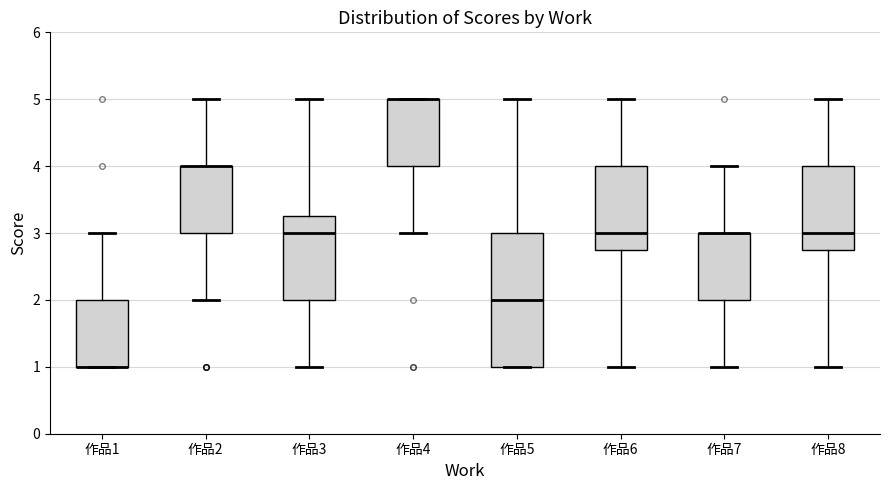

Reading left to right, read every box against the y-axis: the position of its median line, the range the box covers, and the ends of its whiskers. The values are not printed on the chart, so give them approximately, as read against the axis.

作品1: median 1.0 (drawn on the box's lower edge), box 1.0 to 2.0, whiskers 1.0 to 3.0
作品2: median 4.0 (drawn on the box's upper edge), box 3.0 to 4.0, whiskers 2.0 to 5.0
作品3: median 3.0, box 2.0 to 3.3, whiskers 1.0 to 5.0
作品4: median 5.0 (drawn on the box's upper edge), box 4.0 to 5.0, whiskers 3.0 to 5.0
作品5: median 2.0, box 1.0 to 3.0, whiskers 1.0 to 5.0
作品6: median 3.0, box 2.8 to 4.0, whiskers 1.0 to 5.0
作品7: median 3.0 (drawn on the box's upper edge), box 2.0 to 3.0, whiskers 1.0 to 4.0
作品8: median 3.0, box 2.8 to 4.0, whiskers 1.0 to 5.0